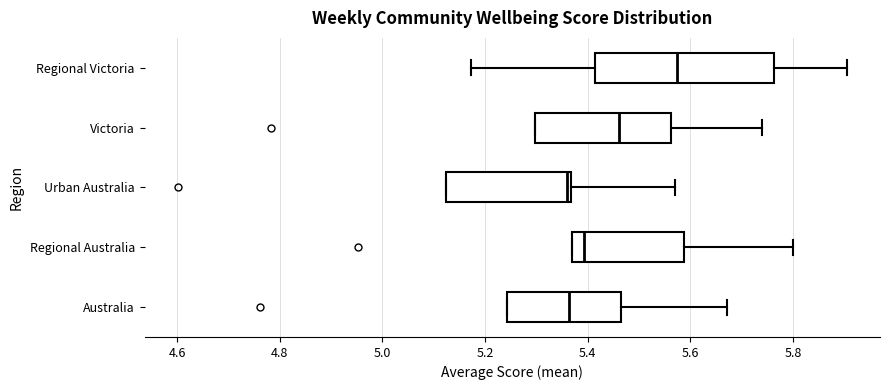

Which box's median line is the furthest to the right?

Regional Victoria